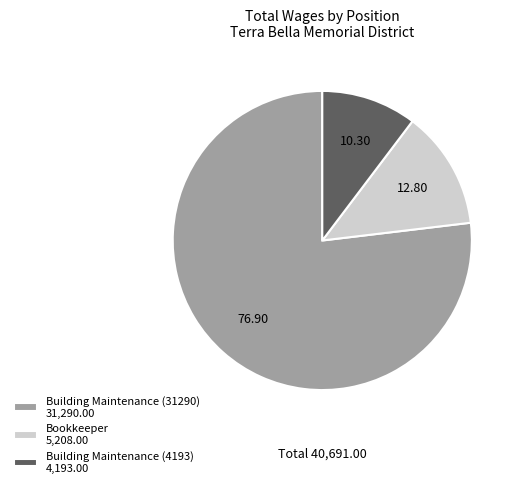

Is Building Maintenance (4193) 4,193.00 the majority of the pie?

No